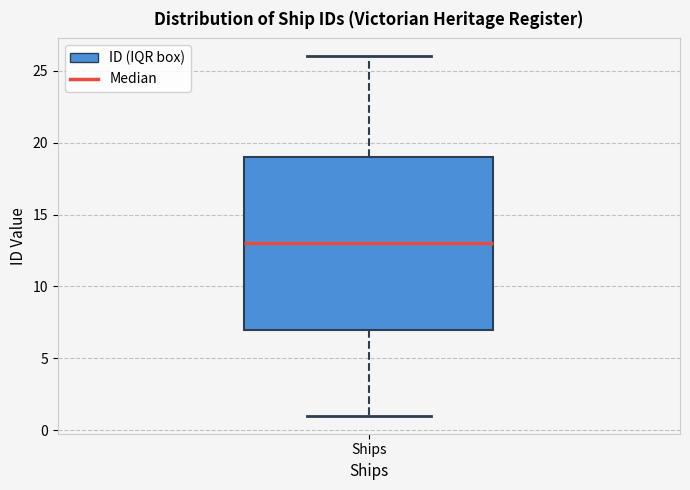

Where does the lower whisker of the box for Ships end on the y-axis? The values are not printed on the chart, so give them approximately, as read against the axis.

1